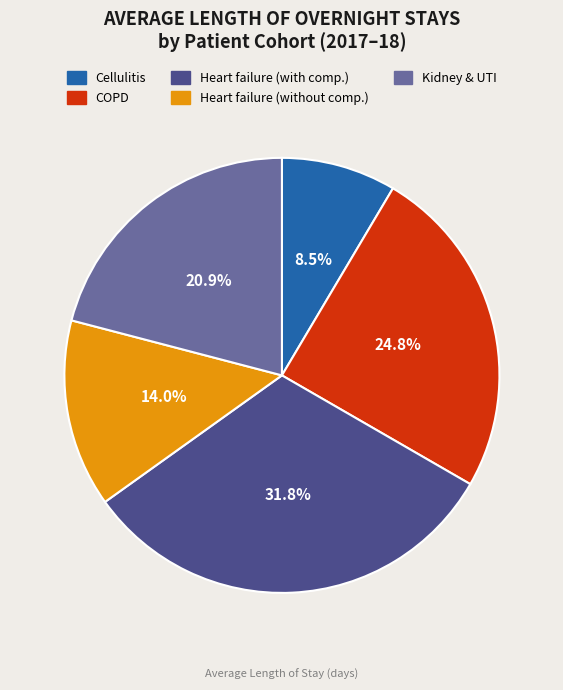

Does any single category account for the majority?

No